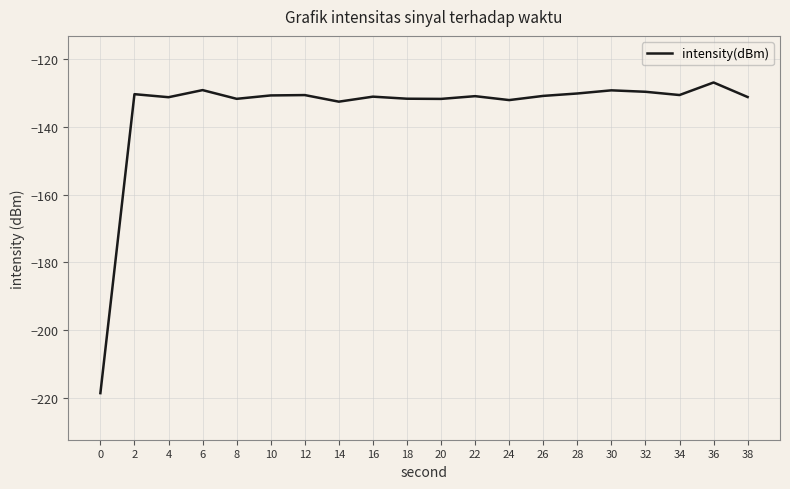

True or false: the data shows -183.8 at 10.

False